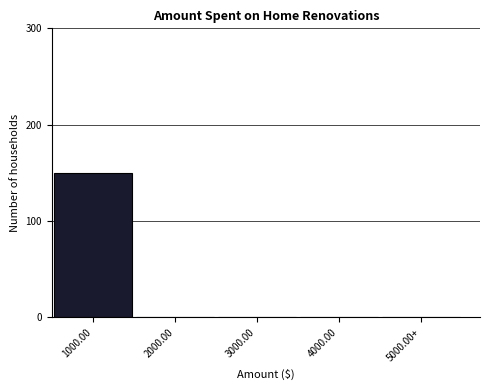

Reading left to right, list all the values displayed in this chart.

1000.00=150	2000.00=0	3000.00=0	4000.00=0	5000.00+=0